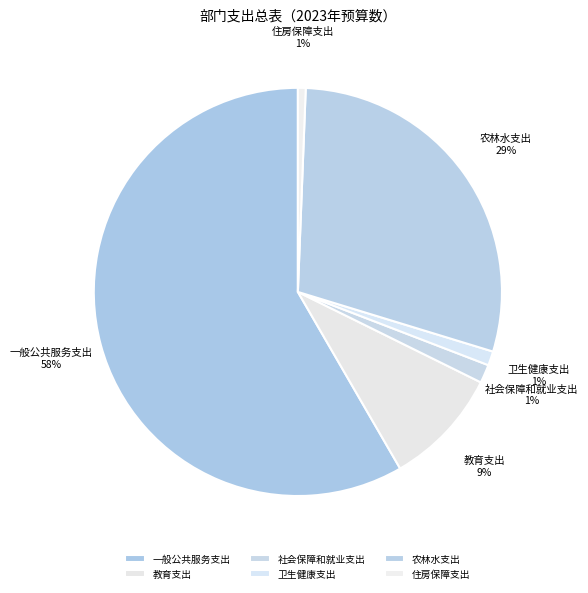

To the nearest percent, what is the difference between the largest and smallest slice percentages?

58%